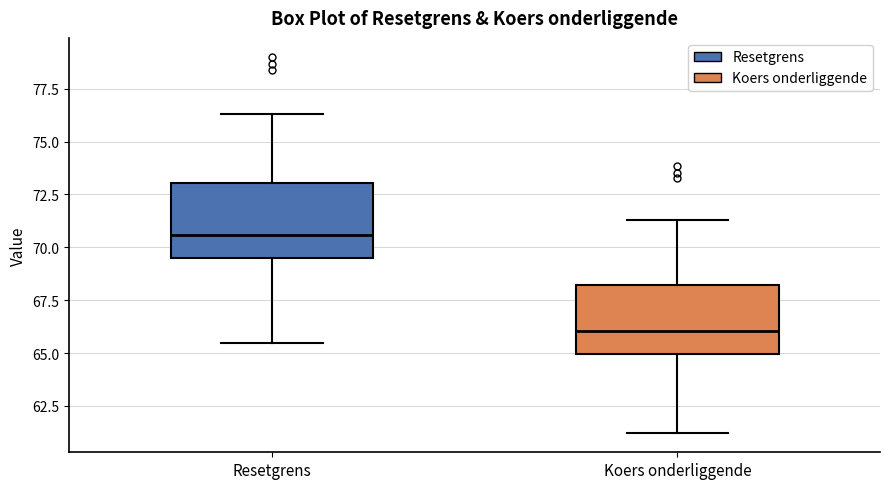

Which box has the highest median line?

Resetgrens